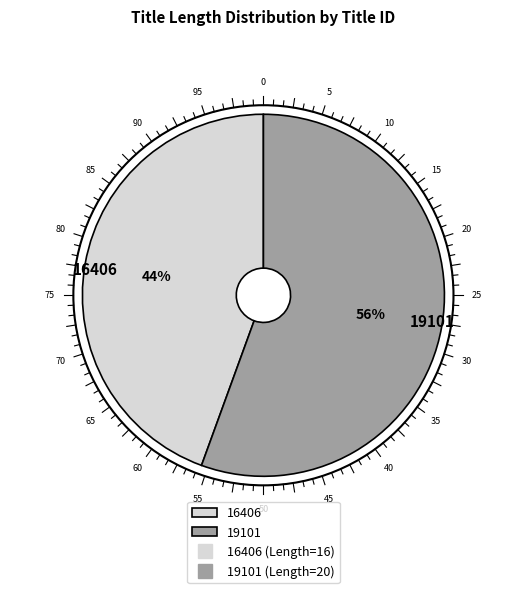

Rank the categories by value from highest to lowest.

19101, 16406